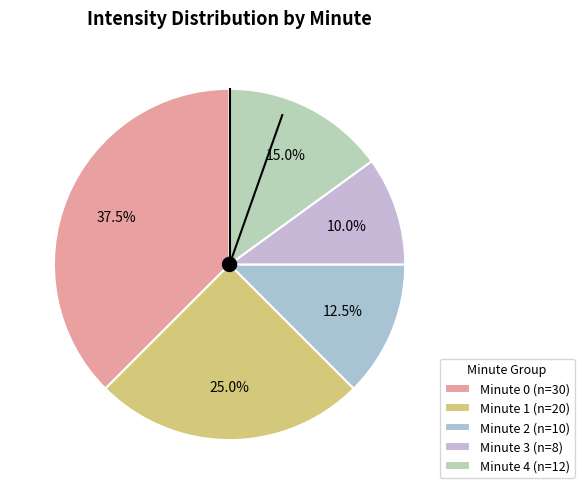

Which has a higher value, Minute 0 or Minute 1?

Minute 0